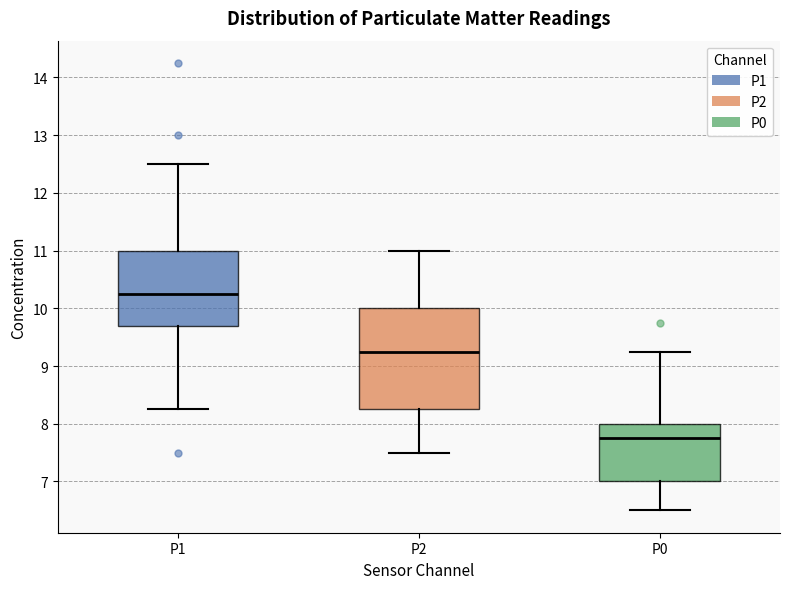

Reading left to right, transcribe this box plot: for each box, give where its median line is, the range the box spans, and where its two whiskers end, as read against the y-axis. The values are not printed on the chart, so give them approximately, as read against the axis.

P1: median 10.3, box 9.7 to 11.0, whiskers 8.3 to 12.5
P2: median 9.3, box 8.3 to 10.0, whiskers 7.5 to 11.0
P0: median 7.8, box 7.0 to 8.0, whiskers 6.5 to 9.3